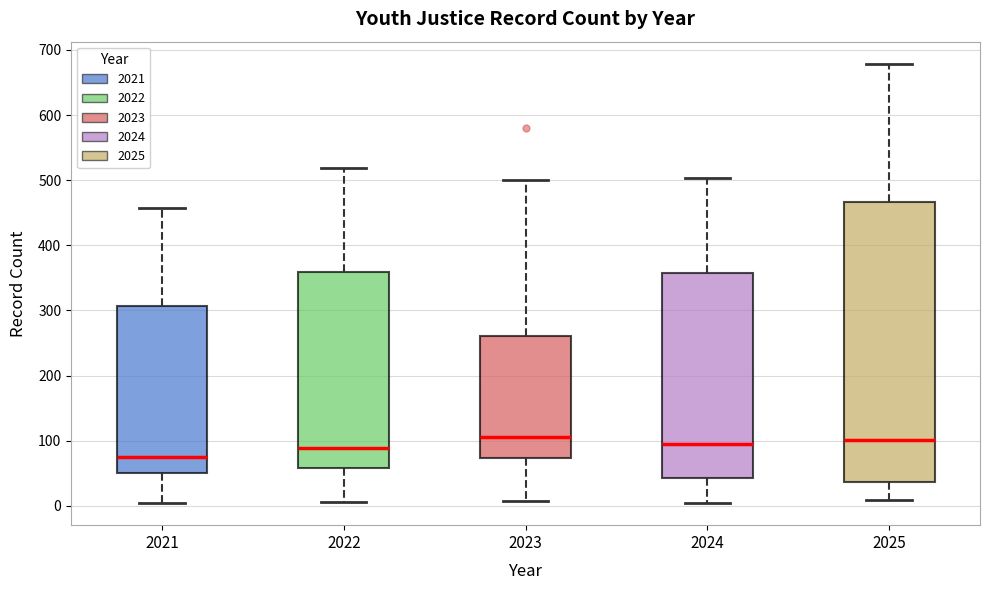

Which box's median line is the lowest?

2021